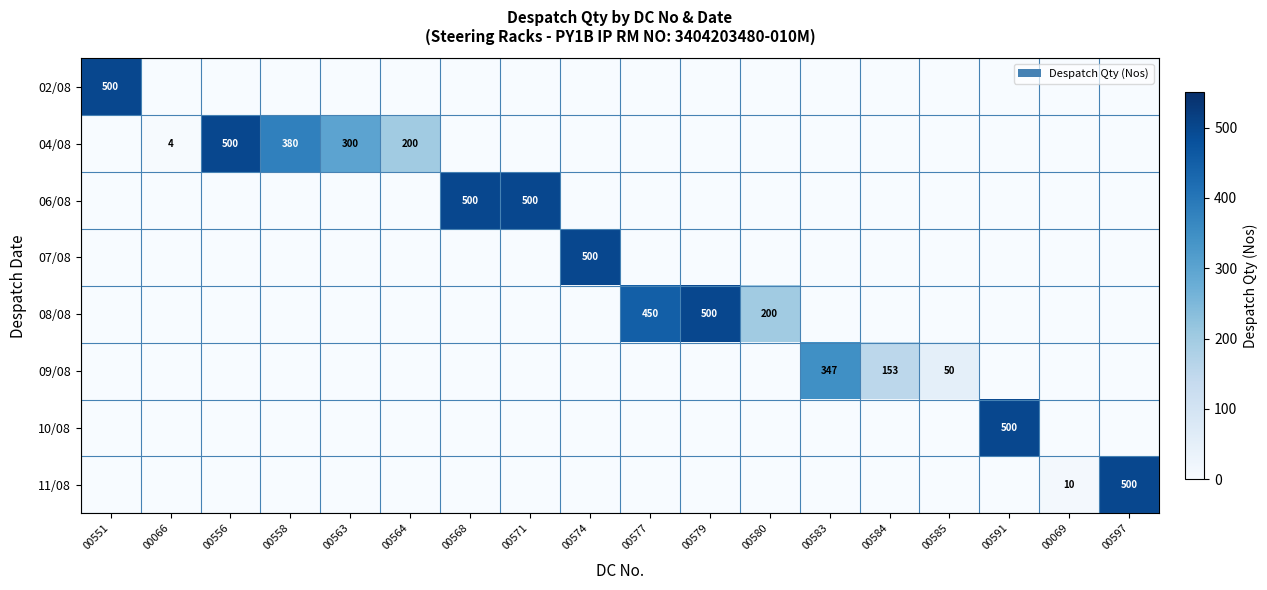

How many distinct data groups are displayed?

8